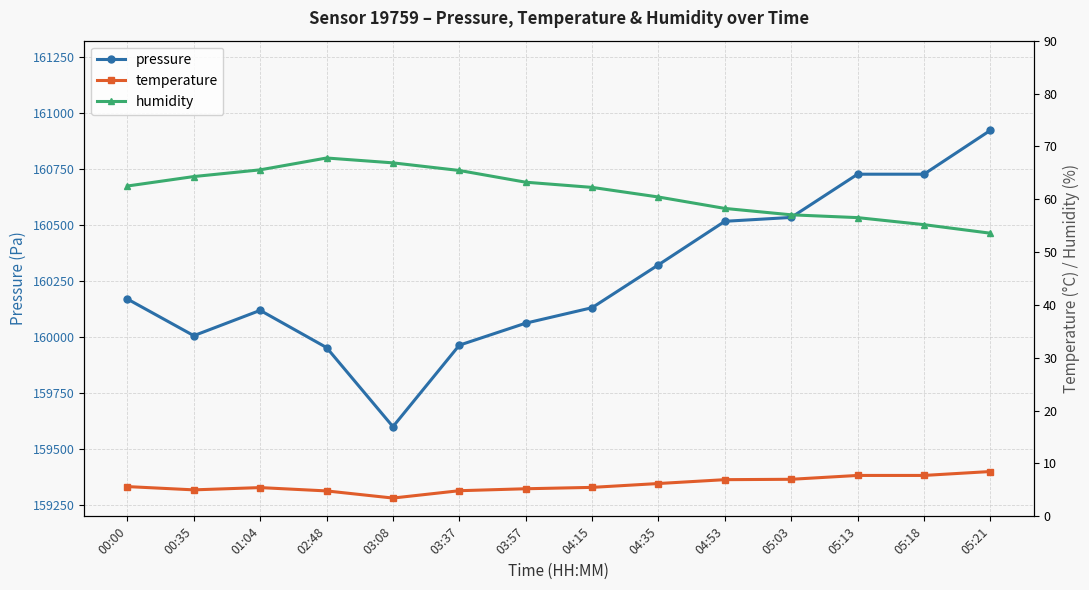

What is the difference between the maximum and minimum values in the humidity series?

14.2